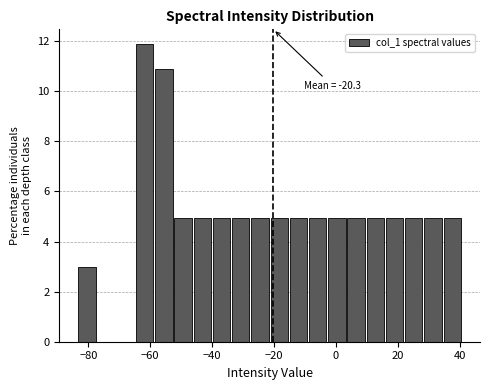

Read against the x-axis, roughly where is the centre of the tallest bar?

-62